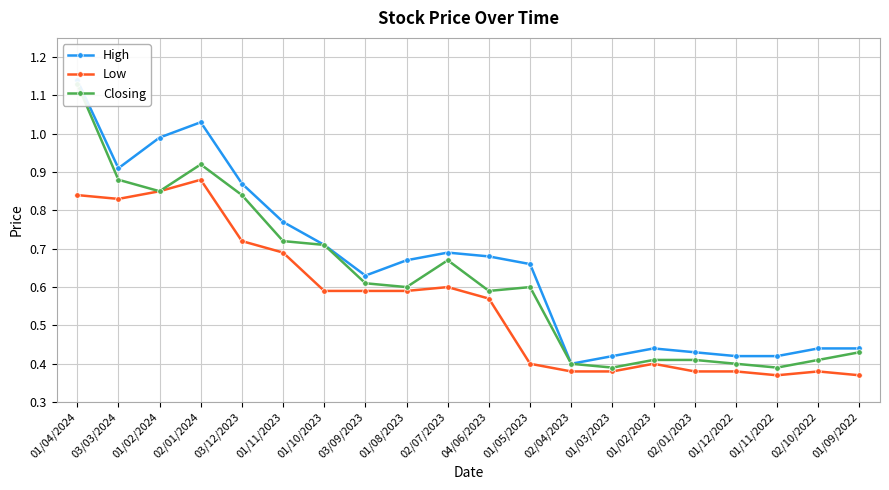

Reading left to right, list all the values displayed in this chart.

High: 01/04/2024=1.1	03/03/2024=0.9	01/02/2024=1.0	02/01/2024=1.0	03/12/2023=0.9	01/11/2023=0.8	01/10/2023=0.7	03/09/2023=0.6	01/08/2023=0.7	02/07/2023=0.7	04/06/2023=0.7	01/05/2023=0.7	02/04/2023=0.4	01/03/2023=0.4	01/02/2023=0.4	02/01/2023=0.4	01/12/2022=0.4	01/11/2022=0.4	02/10/2022=0.4	01/09/2022=0.4
Low: 01/04/2024=0.8	03/03/2024=0.8	01/02/2024=0.8	02/01/2024=0.9	03/12/2023=0.7	01/11/2023=0.7	01/10/2023=0.6	03/09/2023=0.6	01/08/2023=0.6	02/07/2023=0.6	04/06/2023=0.6	01/05/2023=0.4	02/04/2023=0.4	01/03/2023=0.4	01/02/2023=0.4	02/01/2023=0.4	01/12/2022=0.4	01/11/2022=0.4	02/10/2022=0.4	01/09/2022=0.4
Closing: 01/04/2024=1.1	03/03/2024=0.9	01/02/2024=0.8	02/01/2024=0.9	03/12/2023=0.8	01/11/2023=0.7	01/10/2023=0.7	03/09/2023=0.6	01/08/2023=0.6	02/07/2023=0.7	04/06/2023=0.6	01/05/2023=0.6	02/04/2023=0.4	01/03/2023=0.4	01/02/2023=0.4	02/01/2023=0.4	01/12/2022=0.4	01/11/2022=0.4	02/10/2022=0.4	01/09/2022=0.4